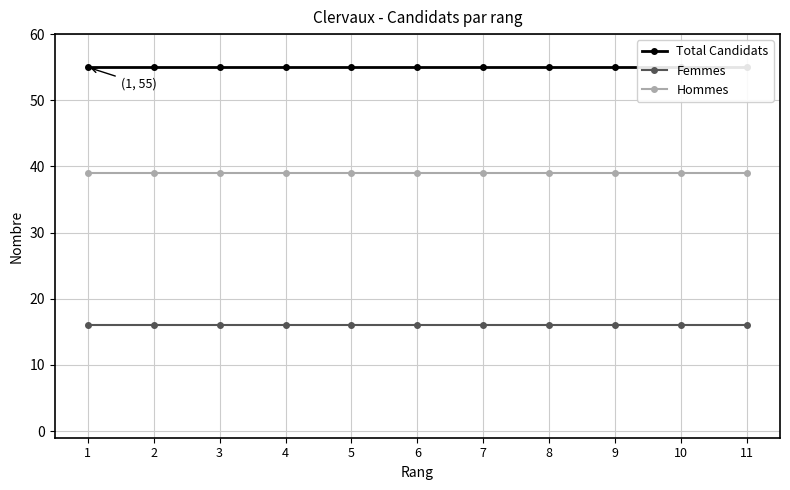

Is the value of Total Candidats at 11 greater than the value of Femmes at 4?

Yes